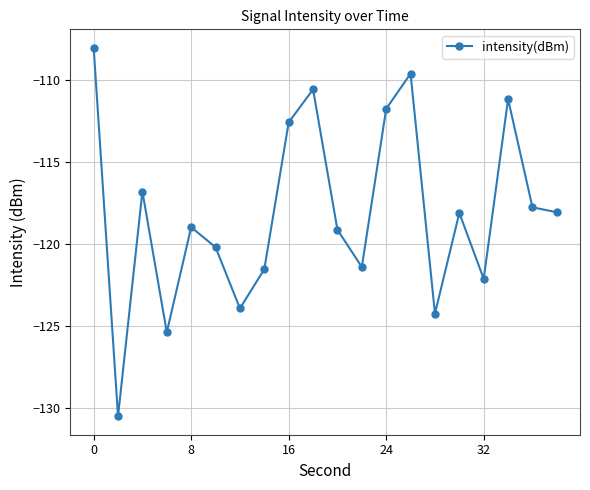

How many points are higher than both their immediate neighbors (excluding endpoints)?

6